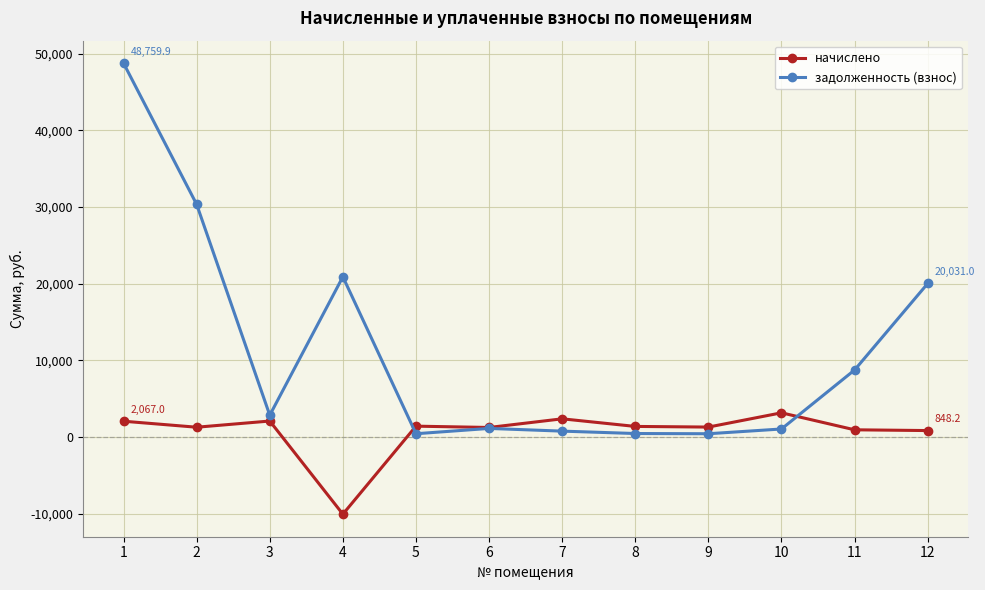

True or false: задолженность (взнос) has a value of 462.8 at 8.

True